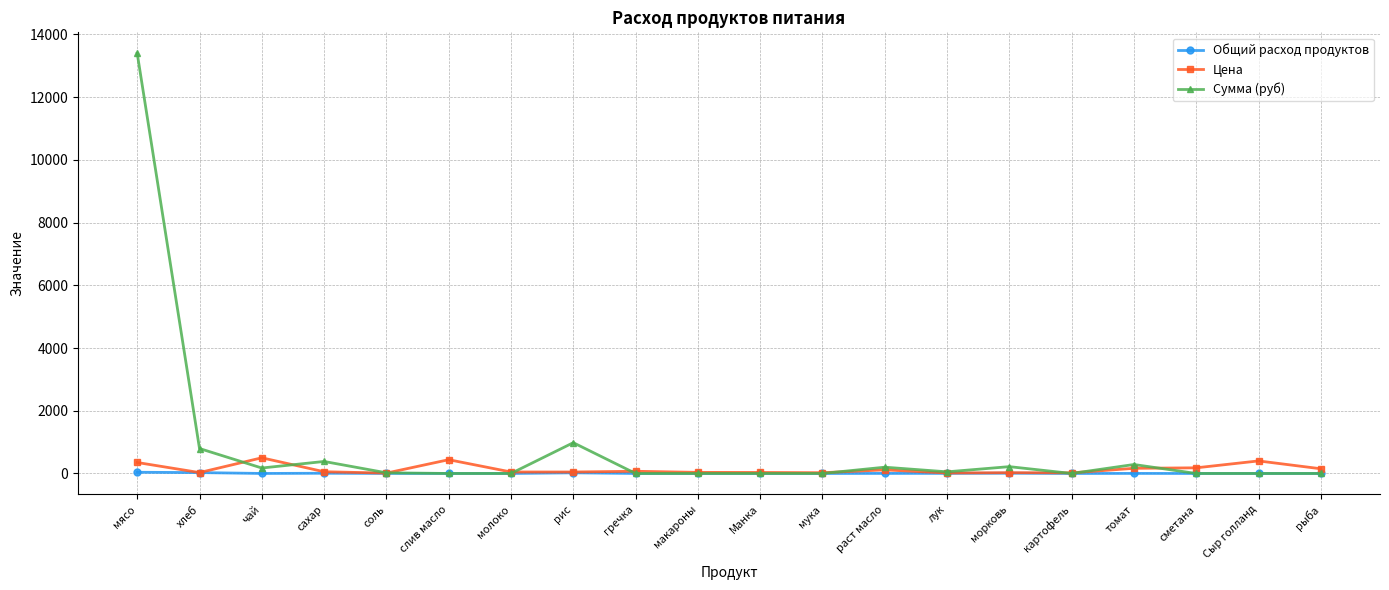

Which series changed the most between чай and морковь?

Цена